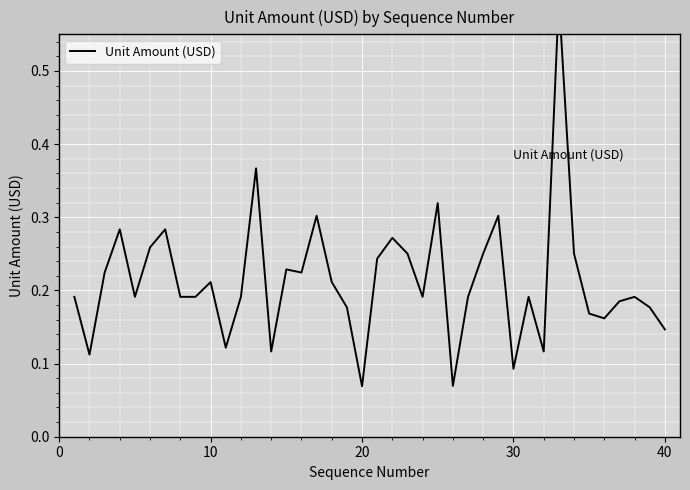

The chart shows a value of 0.1 at 37. True or false?

False